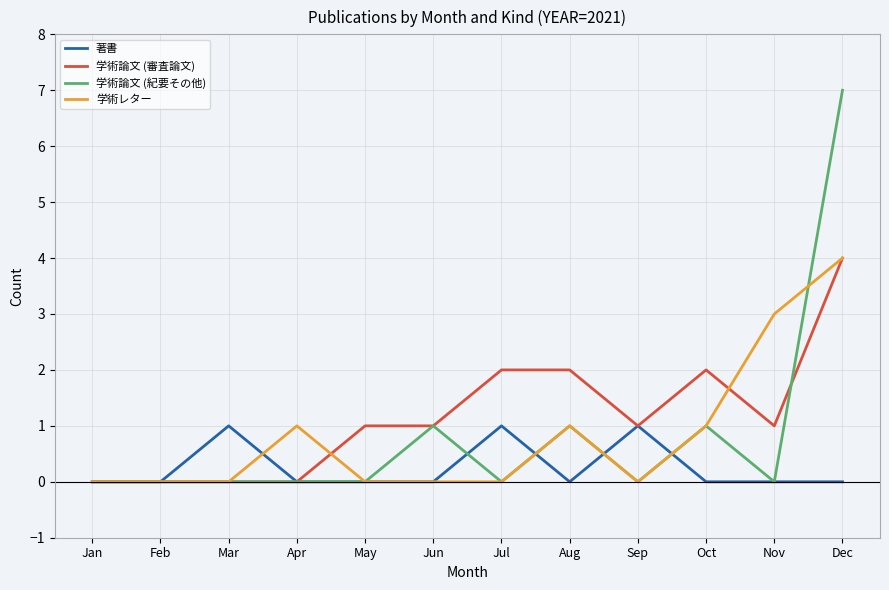

Between Feb and May, which series saw the biggest shift?

学術論文 (審査論文)